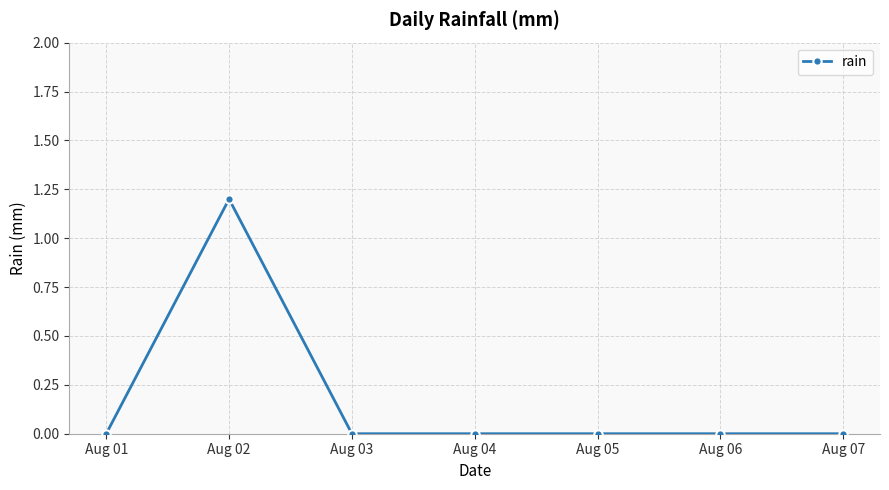

How many distinct data groups are displayed?

1